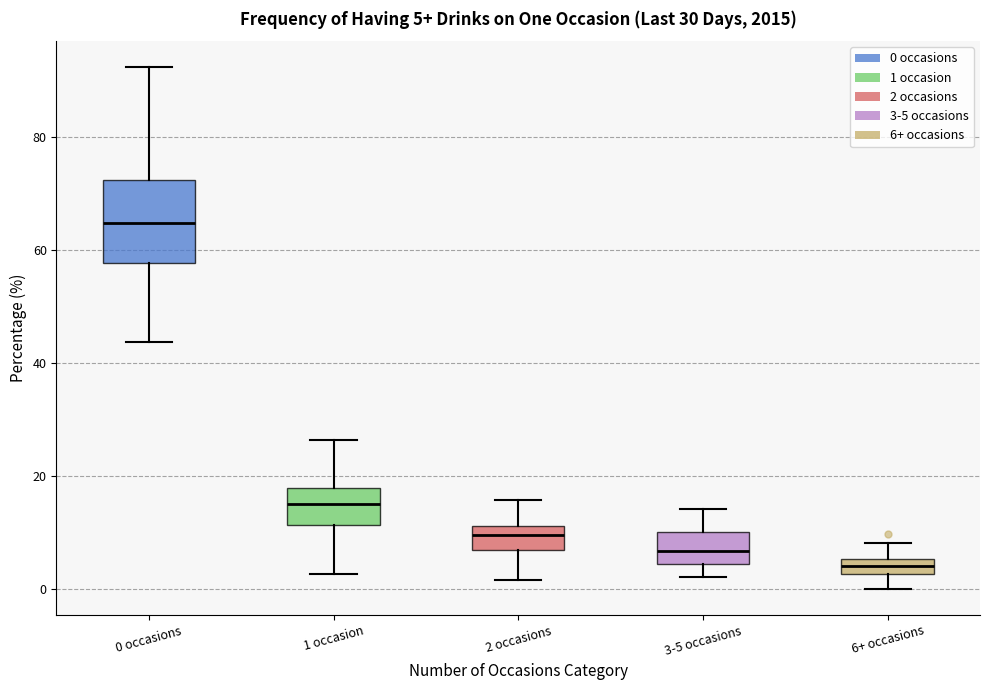

Which box has the lowest median line?

6+ occasions